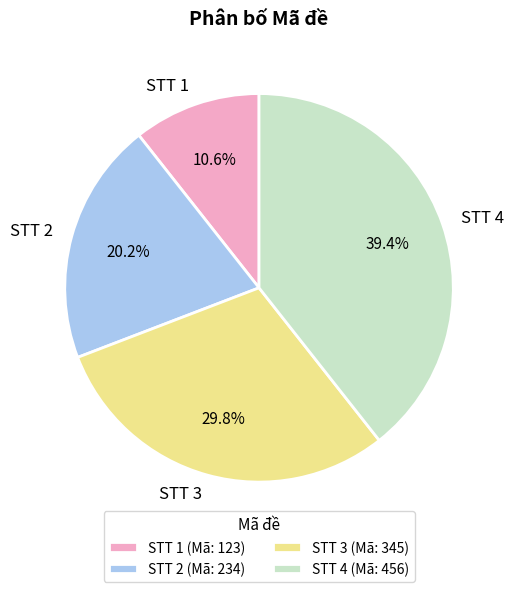

Is it true that STT 1 is 1% of the pie?

False